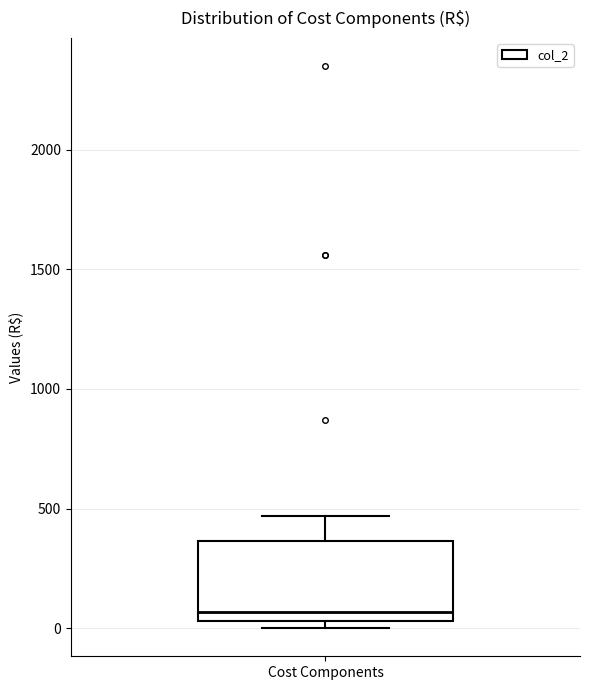

Where is the lower edge of the box for Cost Components on the y-axis? The values are not printed on the chart, so give them approximately, as read against the axis.

50